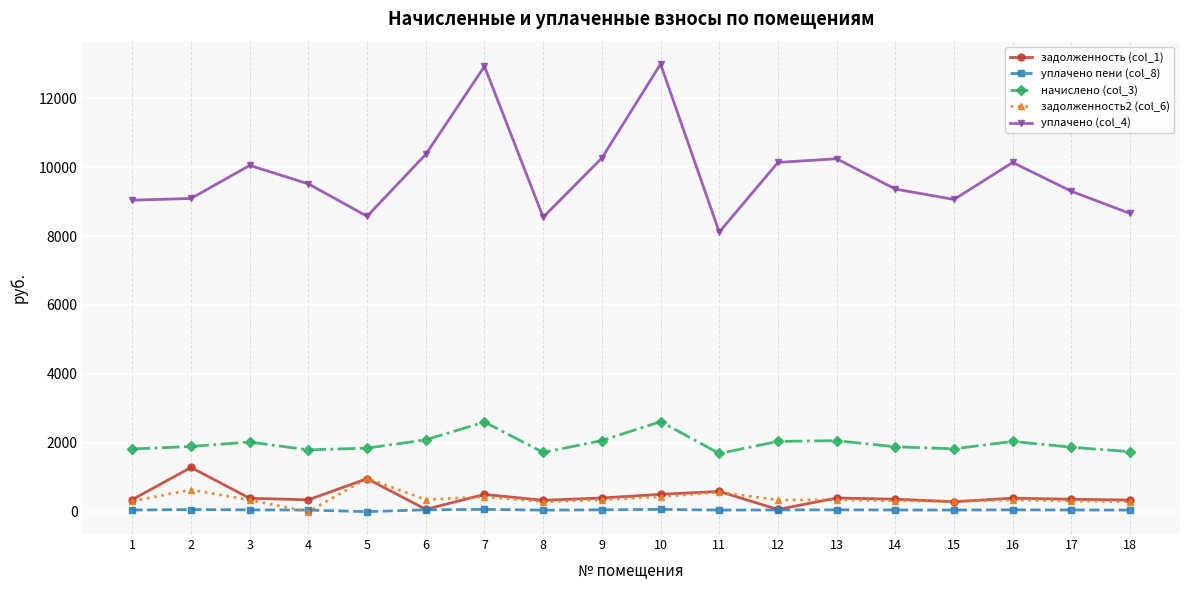

True or false: задолженность2 (col_6) has more than 2 points higher than both neighbors.

True